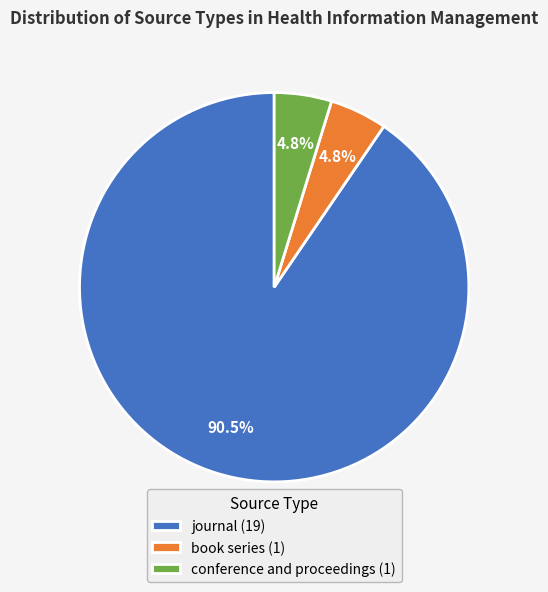

True or false: book series accounts for 5% of the total.

True